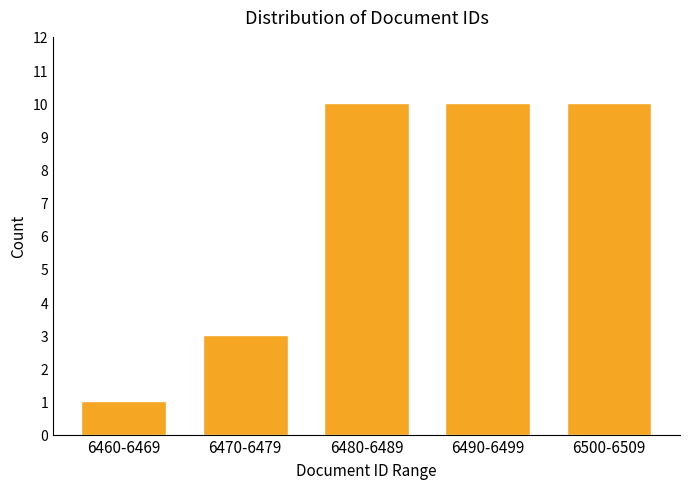

Reading left to right, extract all data points from this chart.

1	3	10	10	10